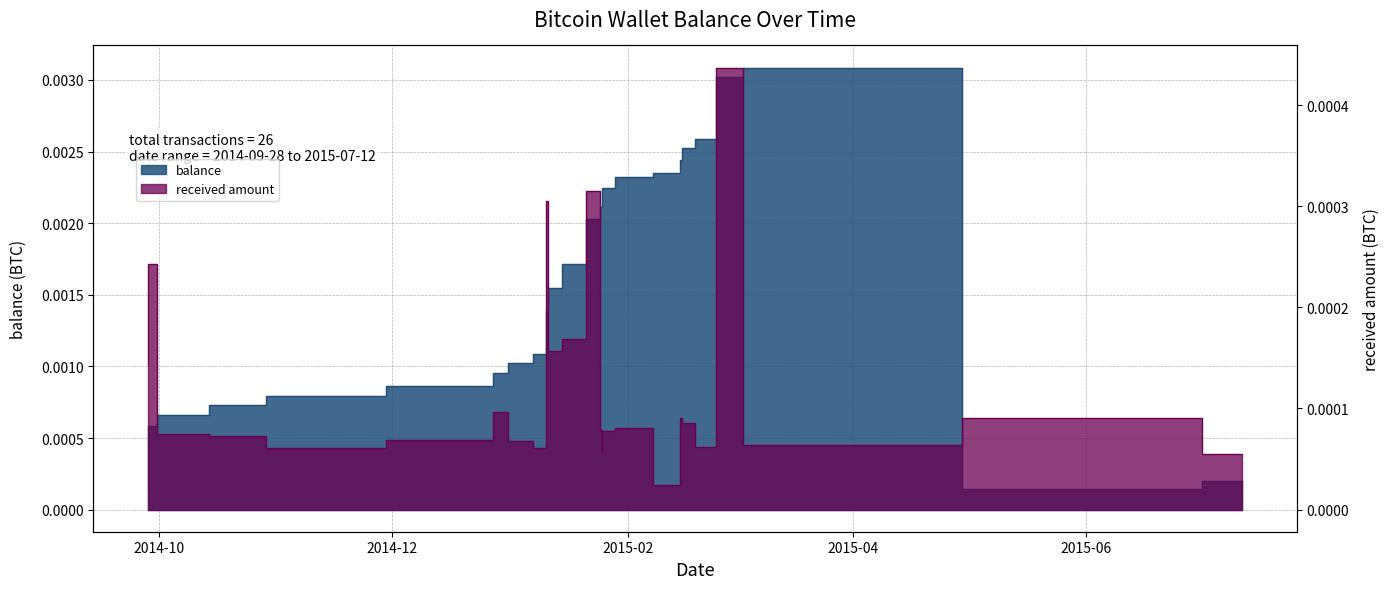

List the series in order of their overall mean, highest first.

balance, received amount